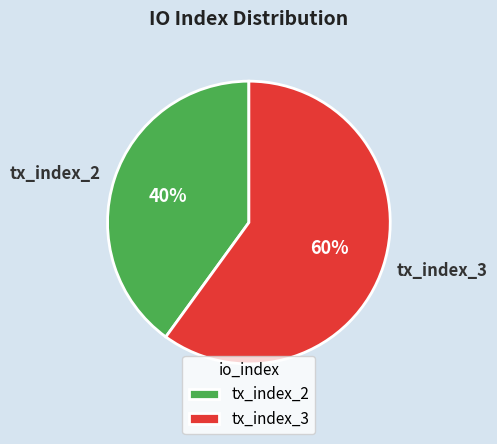

Do tx_index_3 and tx_index_2 together represent more than half of the pie?

Yes